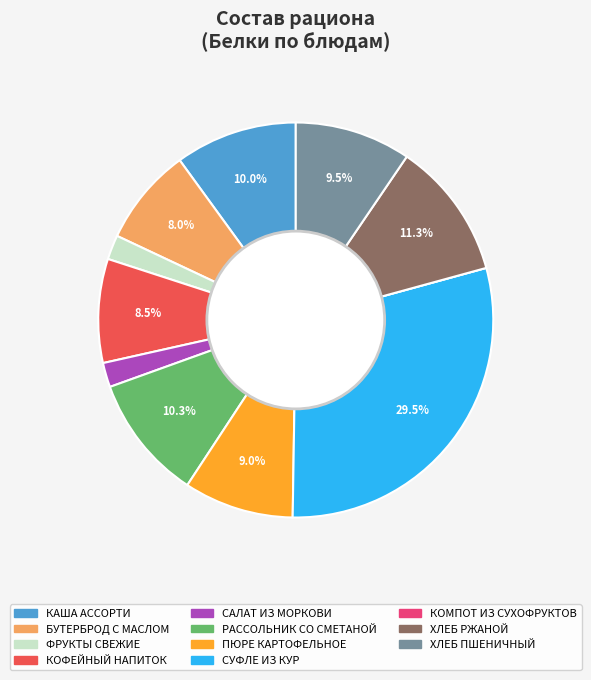

Is there a majority slice in this chart?

No